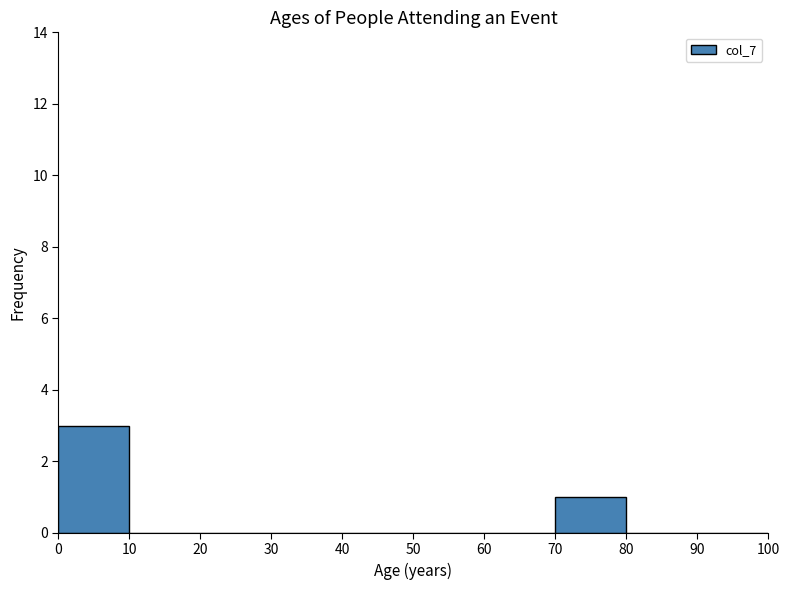

Reading left to right, list every bar in this chart as the range it spans on the x-axis followed by its height. The values are not printed on the chart, so give them approximately, as read against the axis.

0 to 10: 3
10 to 20: 0
20 to 30: 0
30 to 40: 0
40 to 50: 0
50 to 60: 0
60 to 70: 0
70 to 80: 1
80 to 90: 0
90 to 100: 0